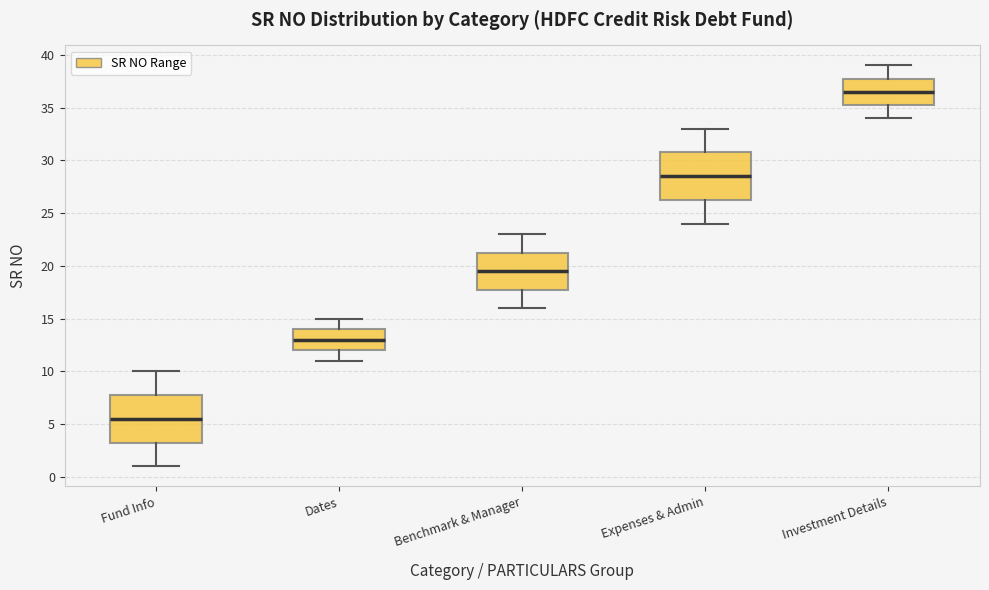

Reading left to right, transcribe this box plot: for each box, give where its median line is, the range the box spans, and where its two whiskers end, as read against the y-axis. The values are not printed on the chart, so give them approximately, as read against the axis.

Fund Info: median 5.5, box 3.5 to 8.0, whiskers 1.0 to 10.0
Dates: median 13.0, box 12.0 to 14.0, whiskers 11.0 to 15.0
Benchmark & Manager: median 19.5, box 18.0 to 21.5, whiskers 16.0 to 23.0
Expenses & Admin: median 28.5, box 26.5 to 31.0, whiskers 24.0 to 33.0
Investment Details: median 36.5, box 35.5 to 38.0, whiskers 34.0 to 39.0